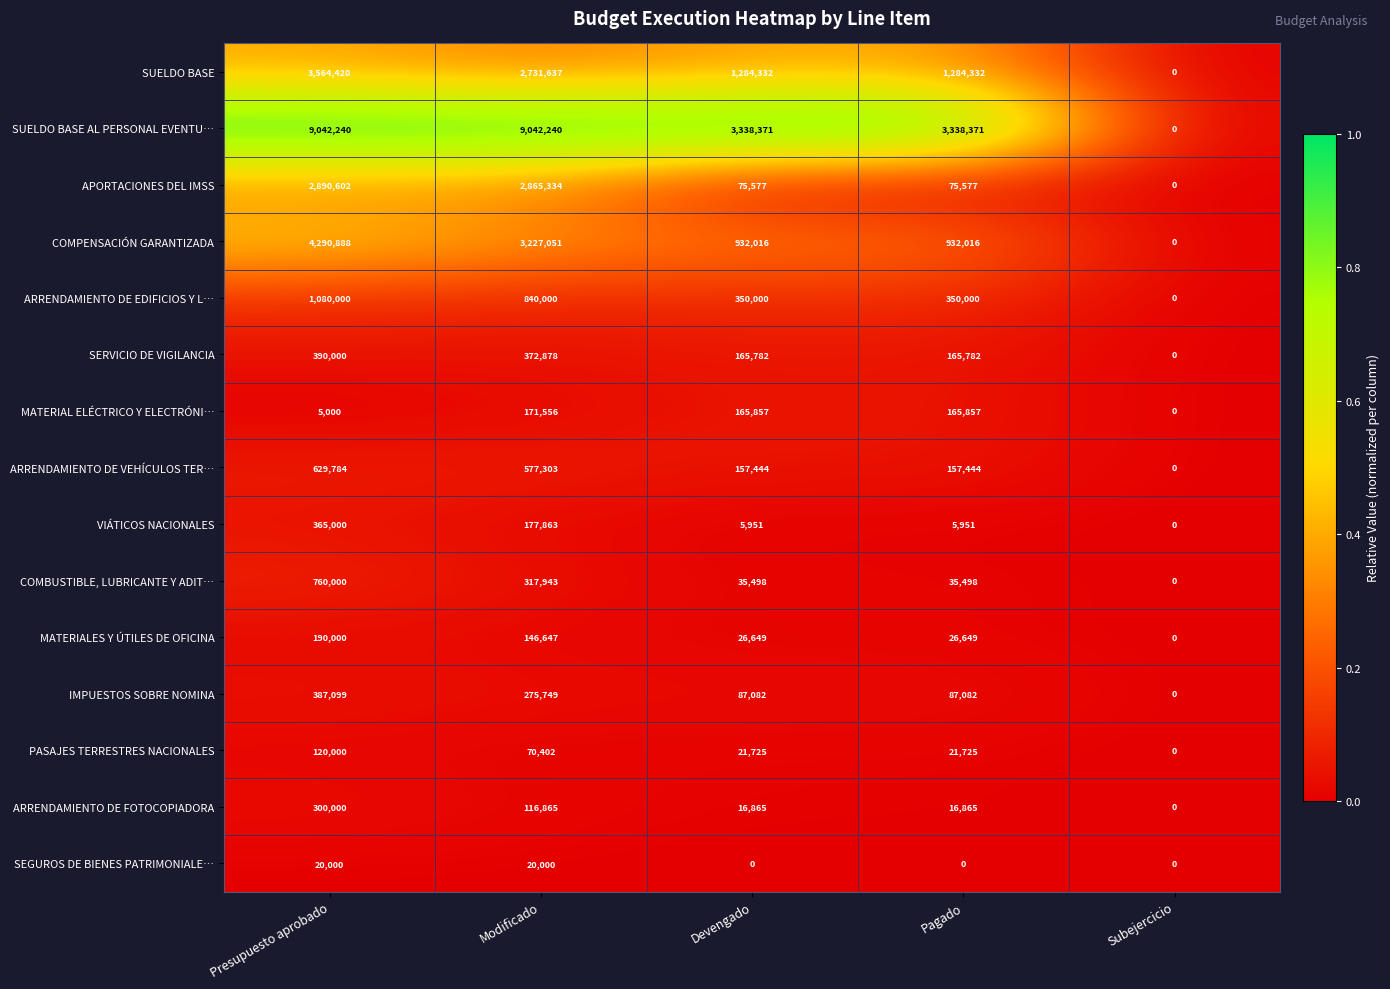

What is the approximate value of VIÁTICOS NACIONALES at Pagado?

5951